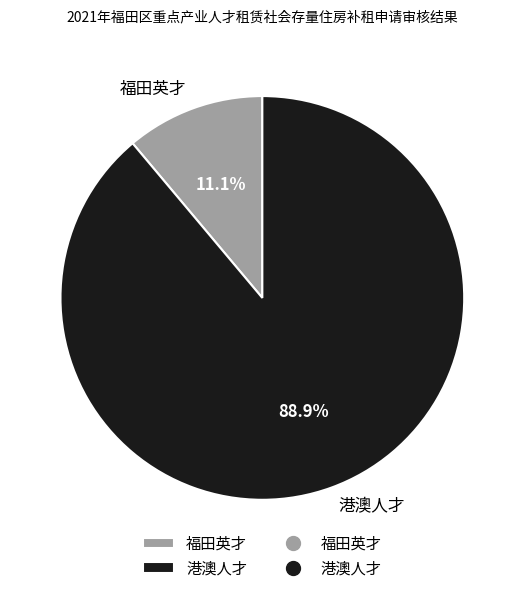

Which has a higher value, 福田英才 or 港澳人才?

港澳人才